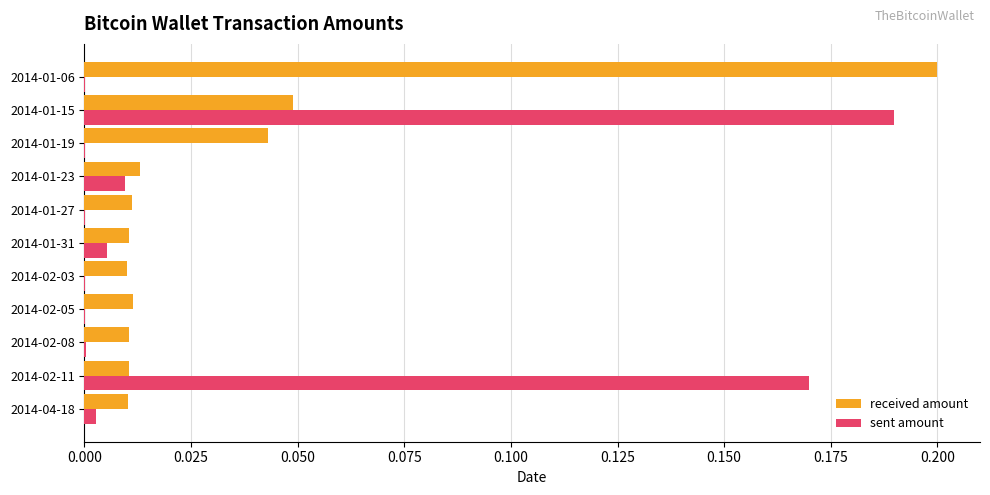

The value of sent amount at 2014-02-11 is 0.2. True or false?

True